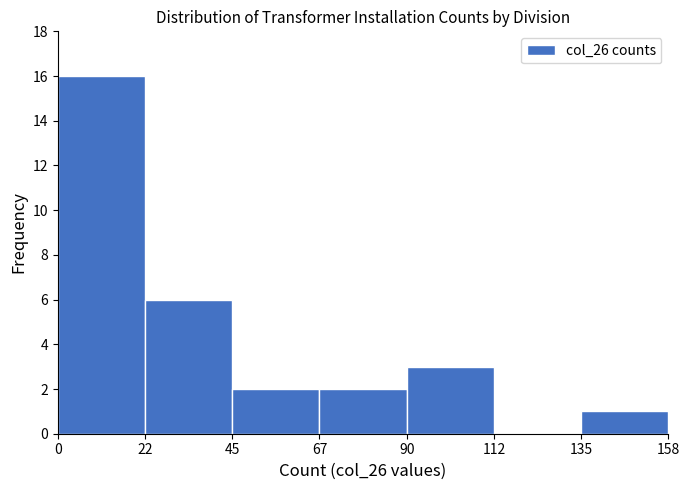

What is the height of the bar covering 22 to 45 on the x-axis? The values are not printed on the chart, so give them approximately, as read against the axis.

6